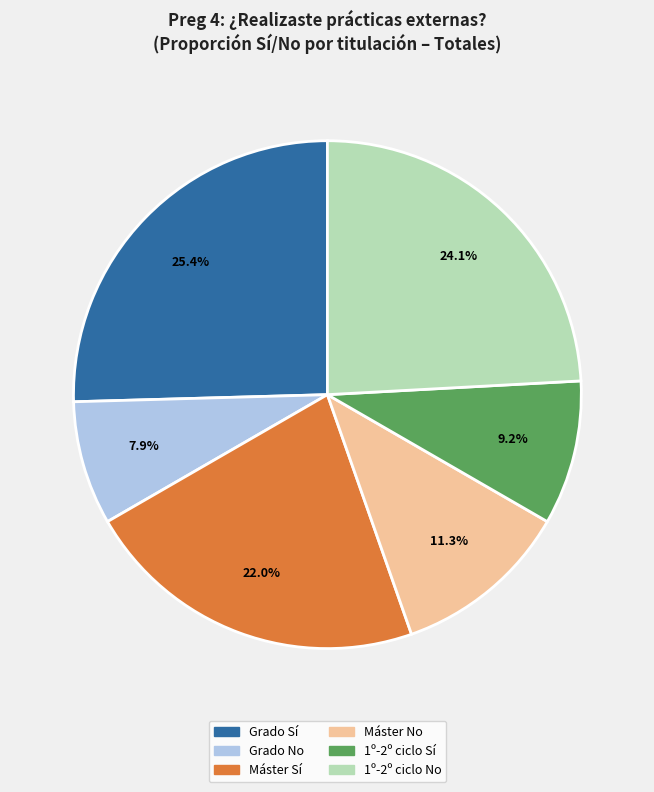

Is there any slice that represents more than half of the pie?

No